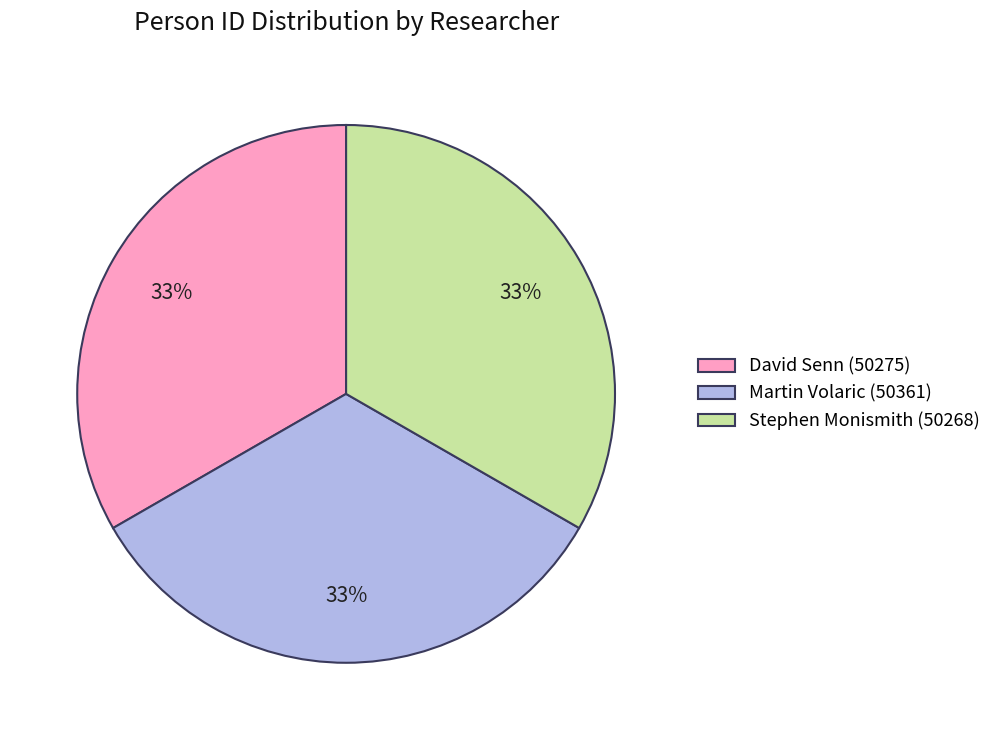

To the nearest percent, what portion does David Senn represent?

33%